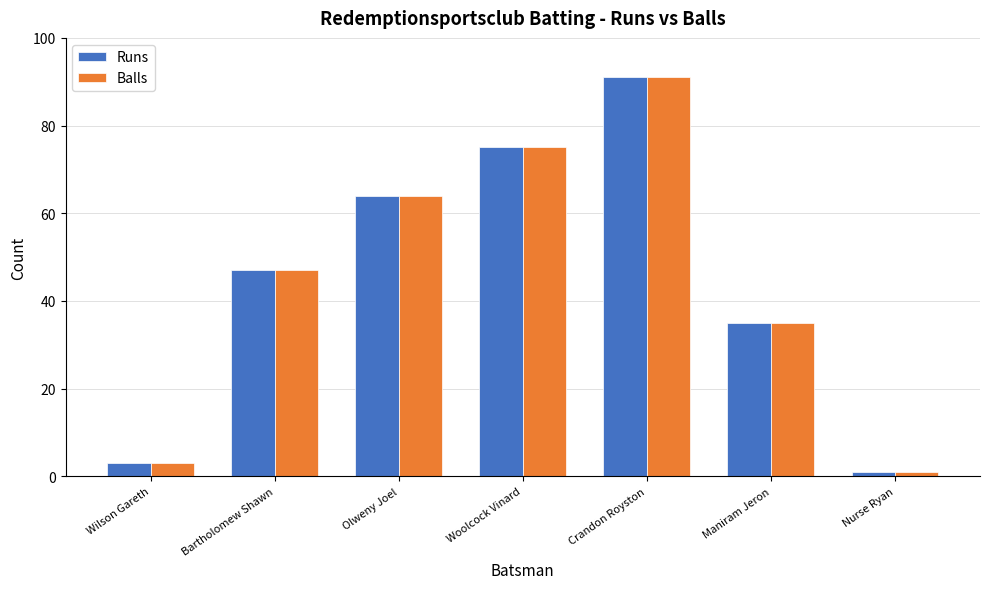

Count the number of categories in the chart.

7